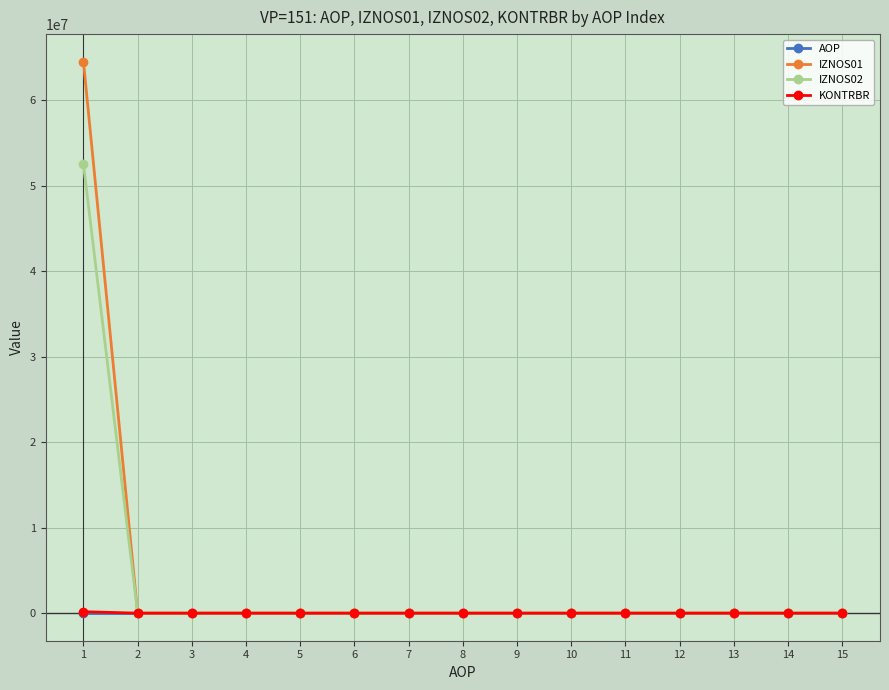

Which series has the widest spread of values?

IZNOS01